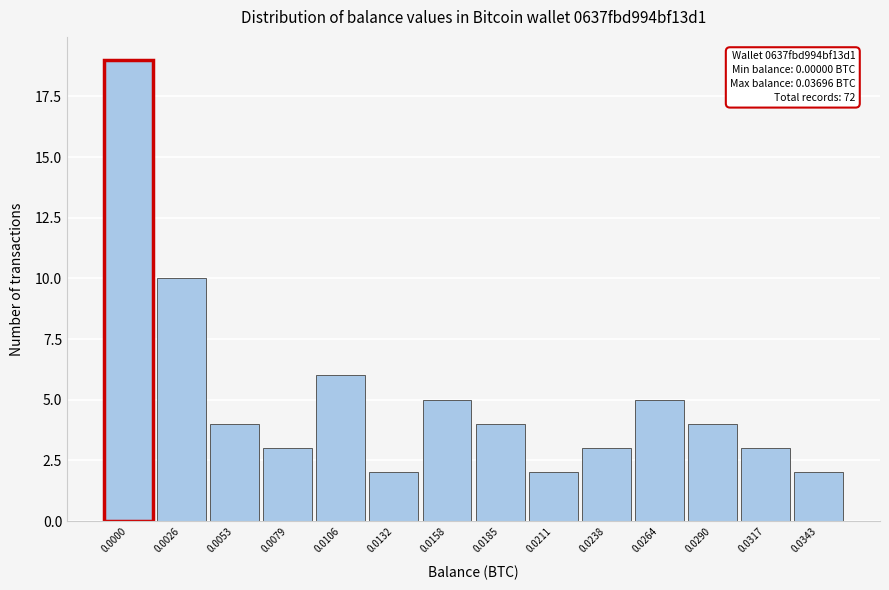

Reading left to right, list all the values displayed in this chart.

19	10	4	3	6	2	5	4	2	3	5	4	3	2